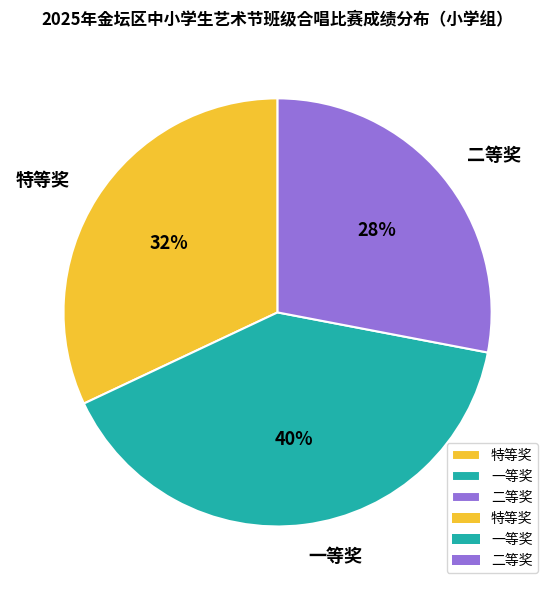

To the nearest percent, what is the combined percentage of 二等奖 and 一等奖?

68%